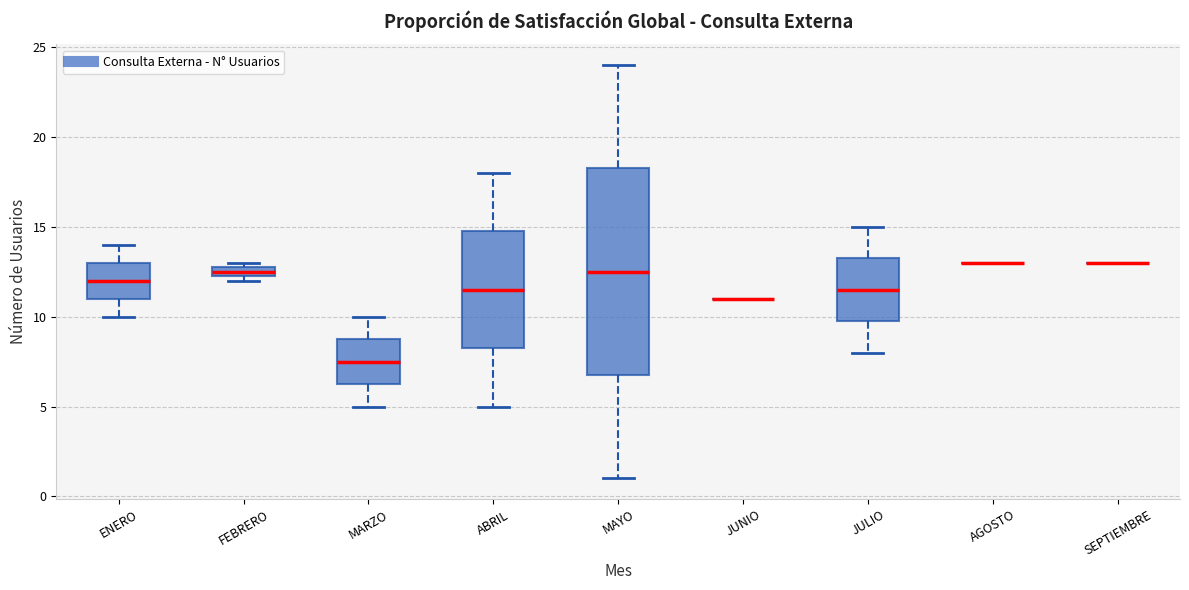

Where is the lower edge of the box for FEBRERO on the y-axis? The values are not printed on the chart, so give them approximately, as read against the axis.

12.5